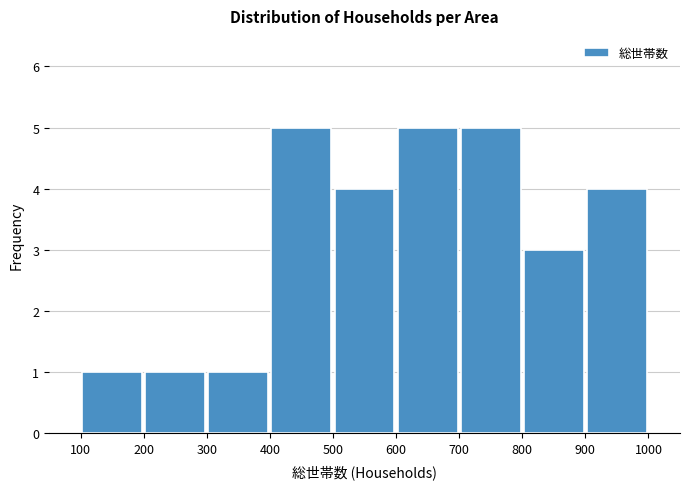

Reading left to right, list every bar in this chart as the range it spans on the x-axis followed by its height. The values are not printed on the chart, so give them approximately, as read against the axis.

100 to 200: 1
200 to 300: 1
300 to 400: 1
400 to 500: 5
500 to 600: 4
600 to 700: 5
700 to 800: 5
800 to 900: 3
900 to 1000: 4